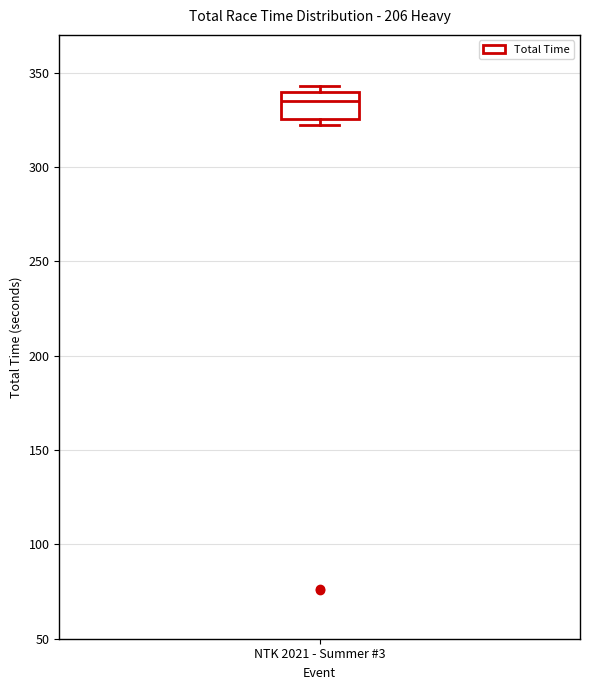

Read this box plot against the y-axis: the position of the median line, the range covered by the box, and the ends of both whiskers. The values are not printed on the chart, so give them approximately, as read against the axis.

median 335, box 325 to 340, whiskers 320 to 345